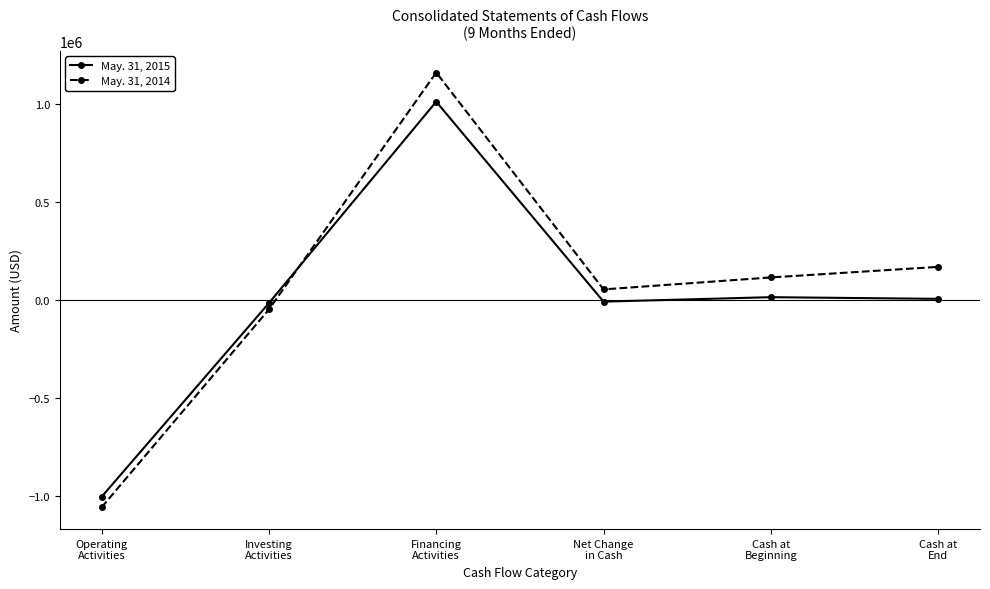

What is the label of the 6th point from the right?

Operating
Activities